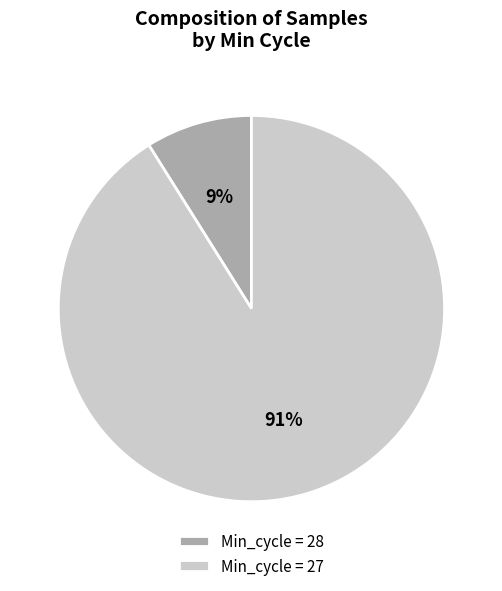

Is there a majority slice in this chart?

Yes